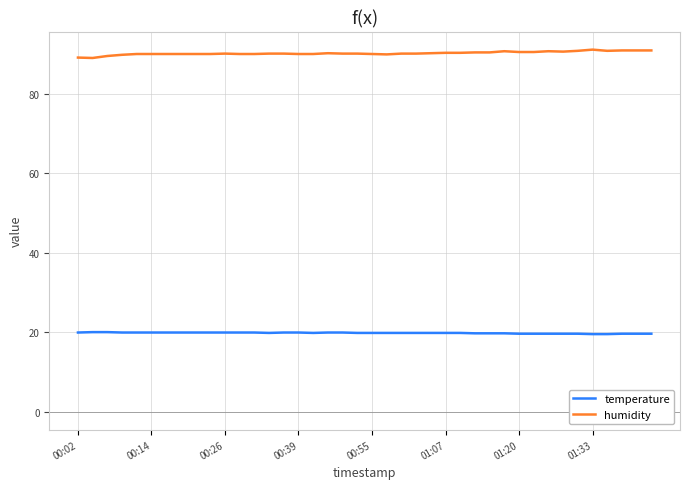

What is the highest value of the temperature series?

20.0